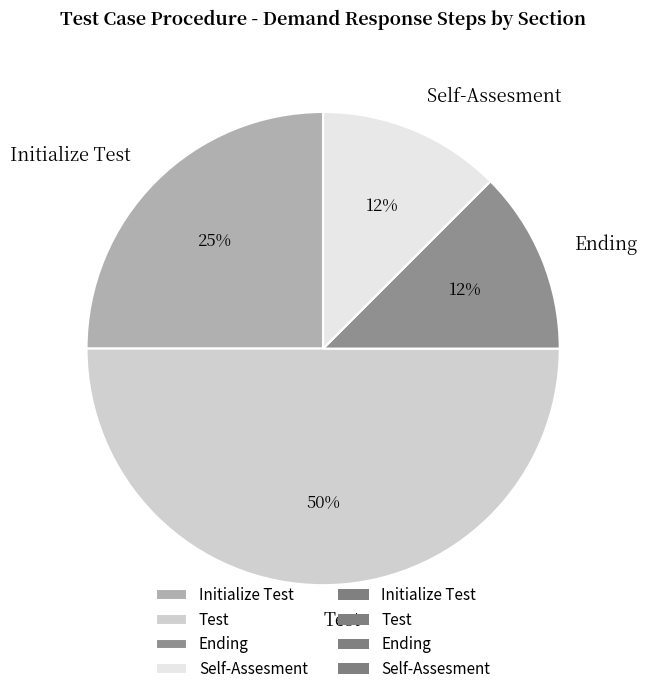

What is the ratio of the value at Test to the value at Initialize Test?

2.0